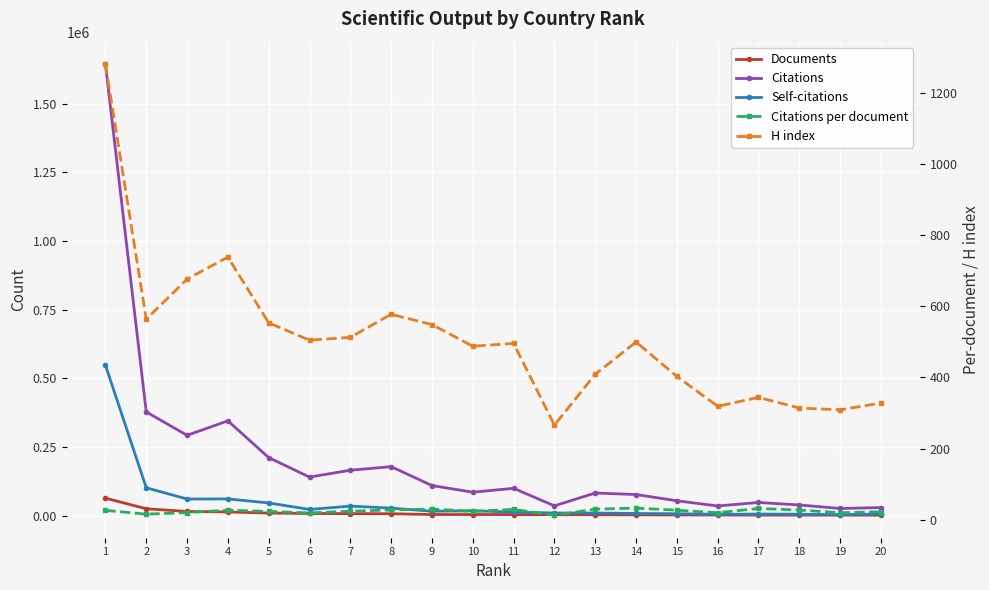

True or false: Citations and Documents cross at least once.

False